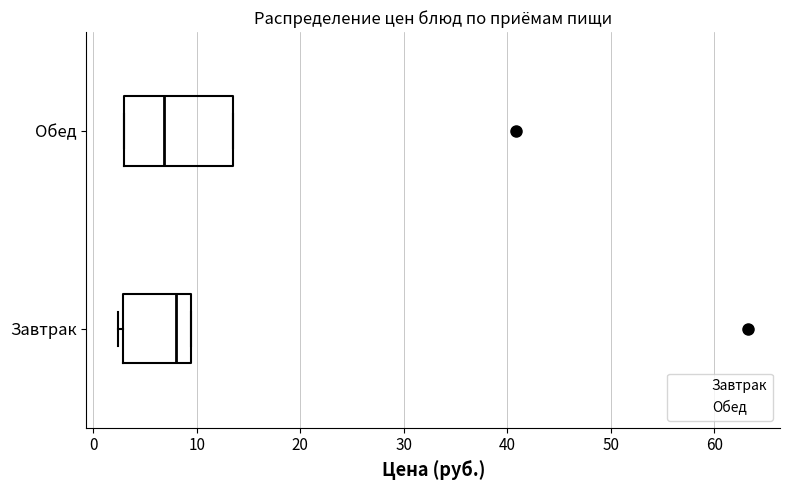

Where does the median line of the box for Обед sit on the x-axis? The values are not printed on the chart, so give them approximately, as read against the axis.

7